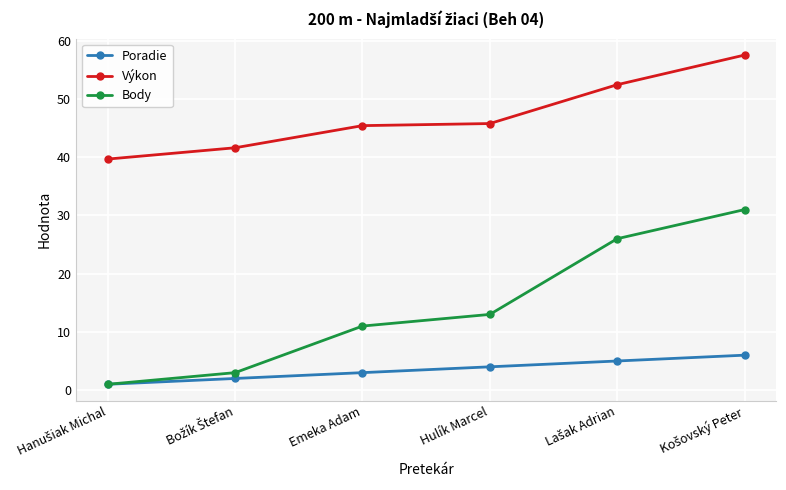

What is the value of the Poradie point at the 3rd from the left?

3.0